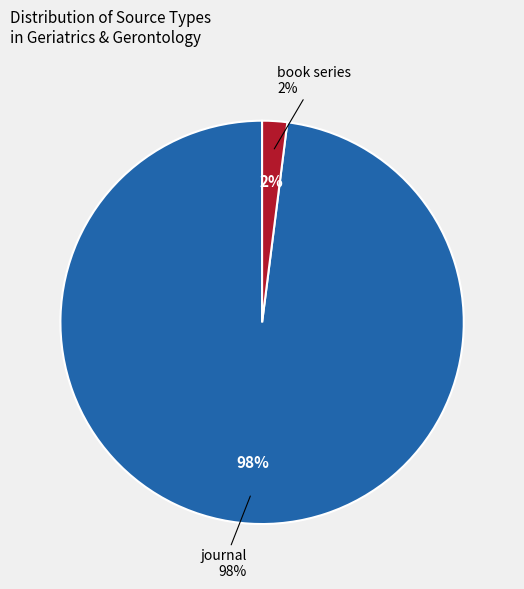

What is the total percentage of book series and journal?

100.0%